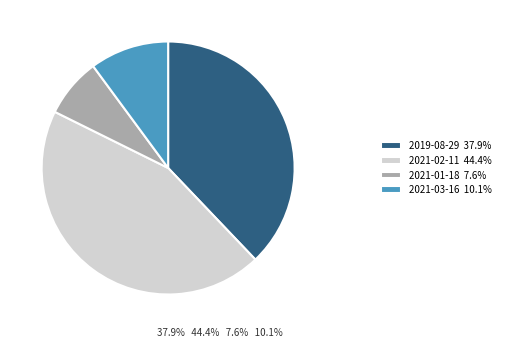

Is there a majority slice in this chart?

No